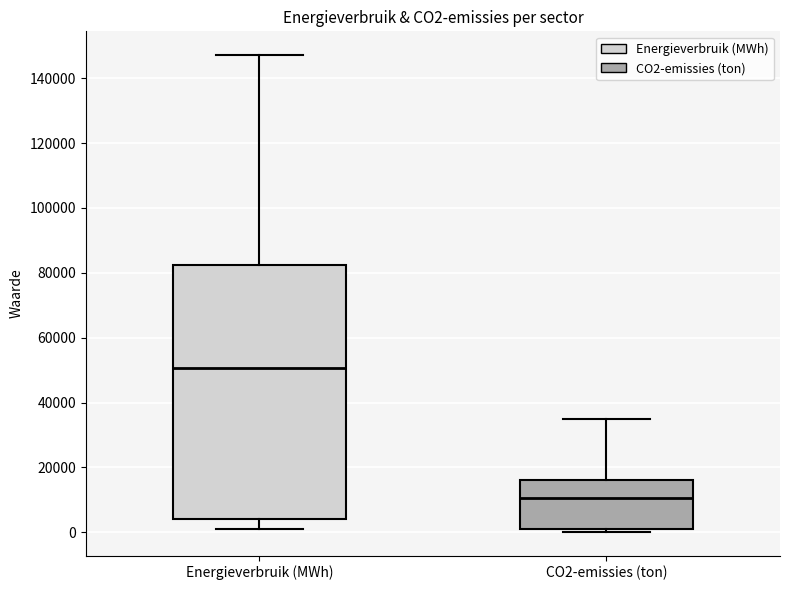

Reading left to right, read every box against the y-axis: the position of its median line, the range the box covers, and the ends of its whiskers. The values are not printed on the chart, so give them approximately, as read against the axis.

Energieverbruik (MWh): median 50000, box 4000 to 82000, whiskers 0 to 148000
CO2-emissies (ton): median 10000, box 0 to 16000, whiskers 0 (just below the box's lower edge) to 36000